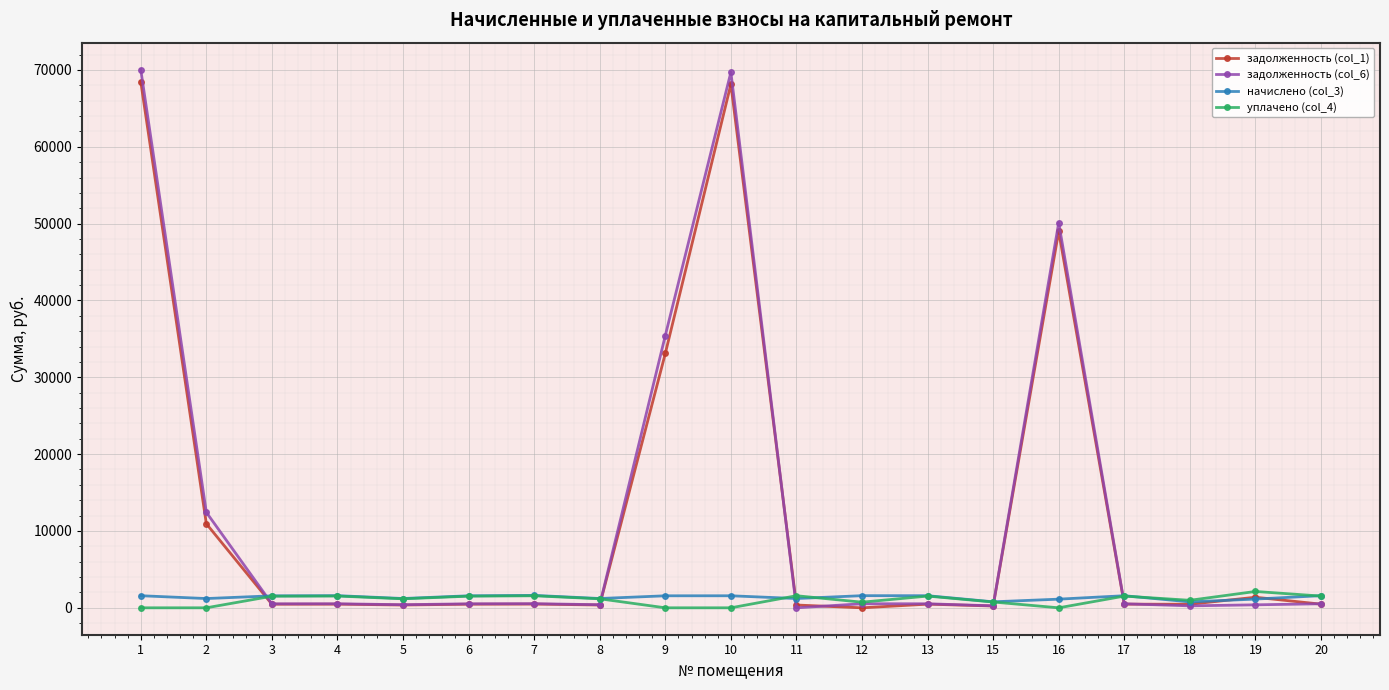

Is it true that начислено (col_3) equals 1617.3 at 7?

True